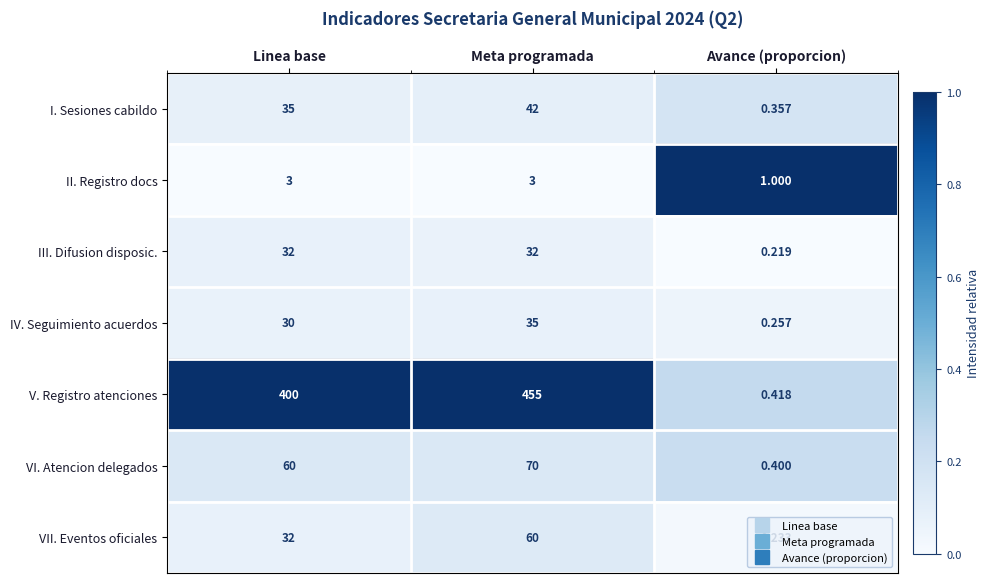

At which category is the sum across all series the highest?

Meta programada